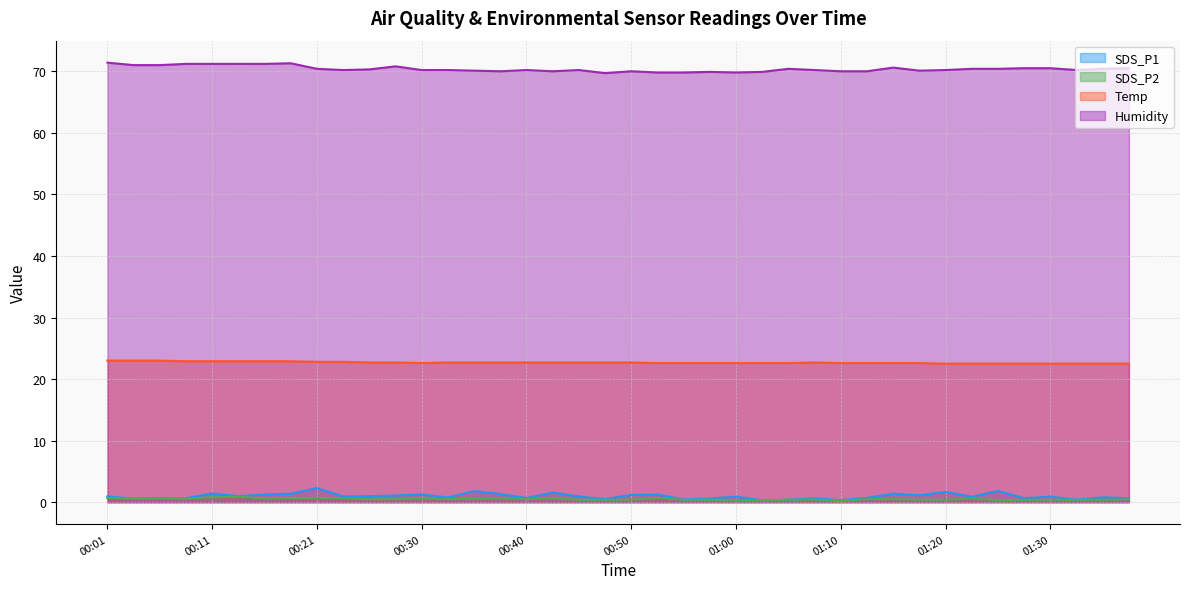

How many series are shown in this chart?

4